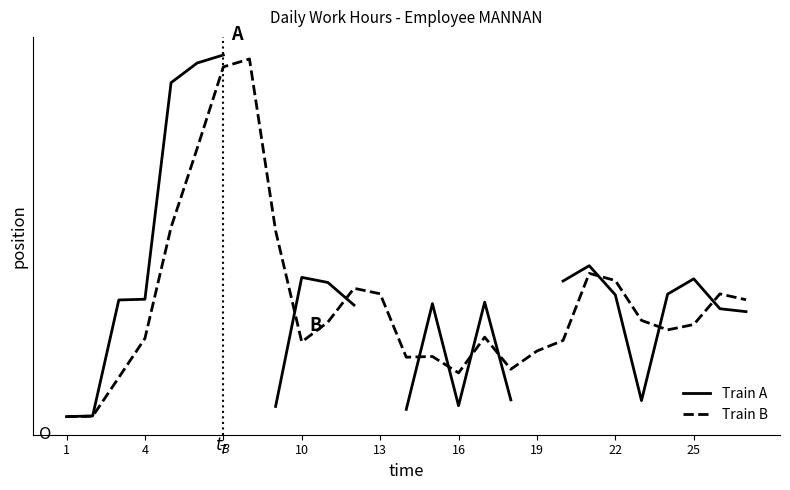

Is the value of Train A at 21 greater than the value of Train B at 26?

Yes